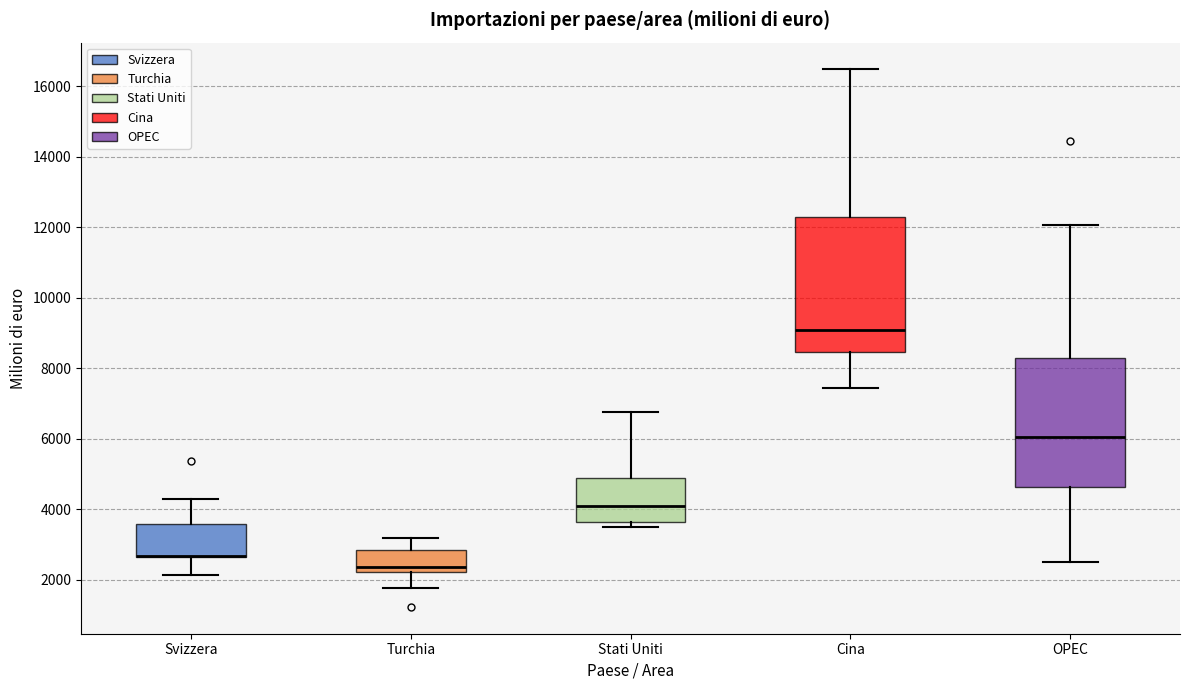

Reading left to right, transcribe this box plot: for each box, give where its median line is, the range the box spans, and where its two whiskers end, as read against the y-axis. The values are not printed on the chart, so give them approximately, as read against the axis.

Svizzera: median 2600 (drawn on the box's lower edge), box 2600 to 3600, whiskers 2200 to 4200
Turchia: median 2400, box 2200 to 2800, whiskers 1800 to 3200
Stati Uniti: median 4200, box 3600 to 4800, whiskers 3600 (just below the box's lower edge) to 6800
Cina: median 9000, box 8400 to 12400, whiskers 7400 to 16400
OPEC: median 6000, box 4600 to 8200, whiskers 2400 to 12000